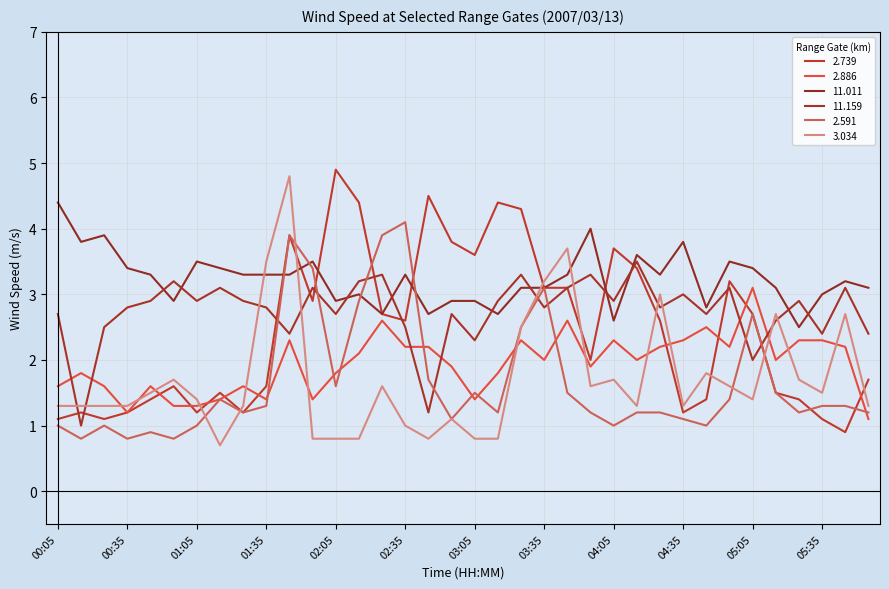

At how many categories does at least one series exceed 2?

36